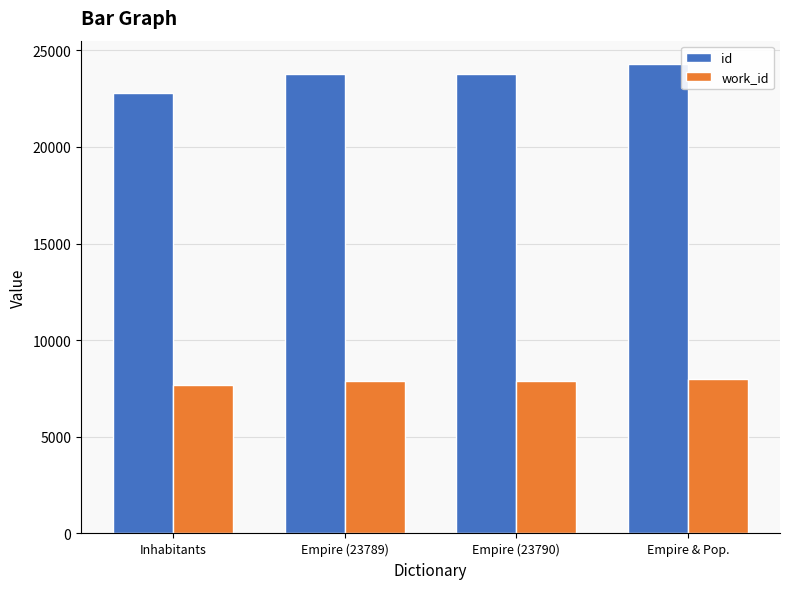

True or false: id has a value of 23789 at Empire (23789).

True